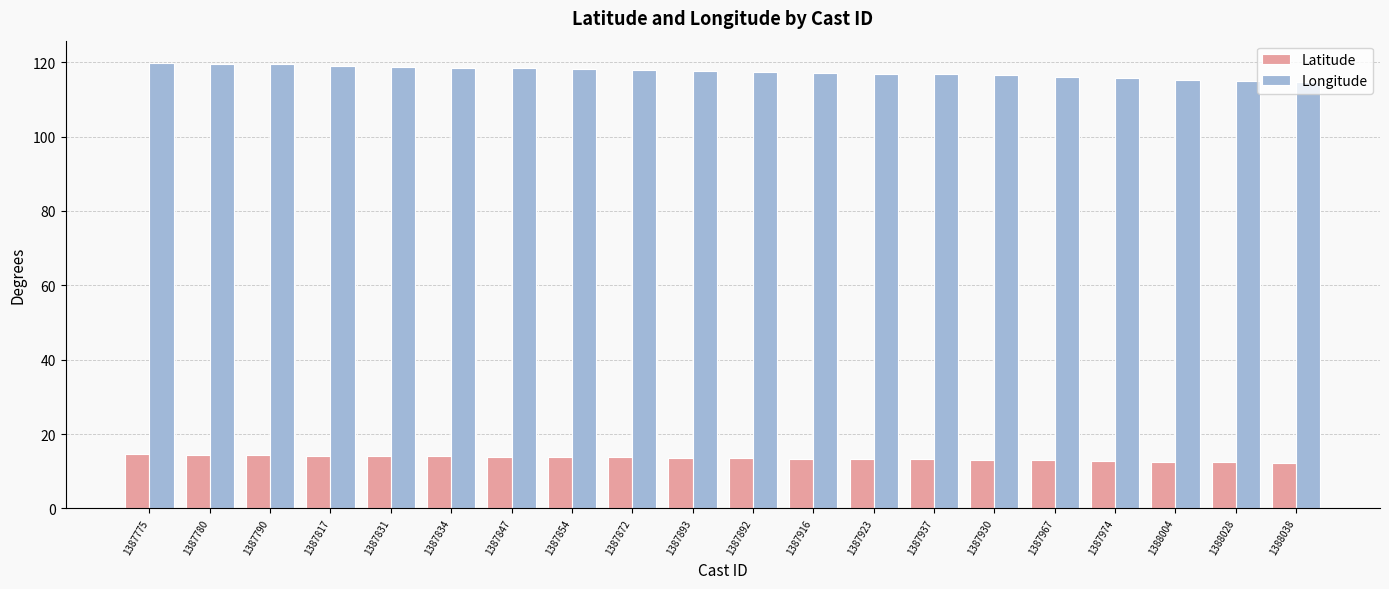

Is it true that Latitude equals 13.9 at 1387847?

True